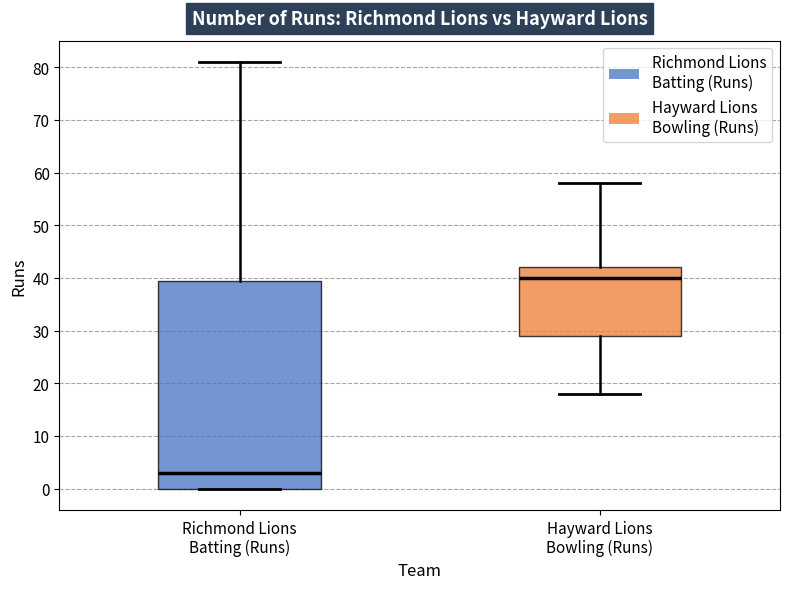

Where does the lower whisker of the box for Hayward Lions Bowling (Runs) end on the y-axis? The values are not printed on the chart, so give them approximately, as read against the axis.

18